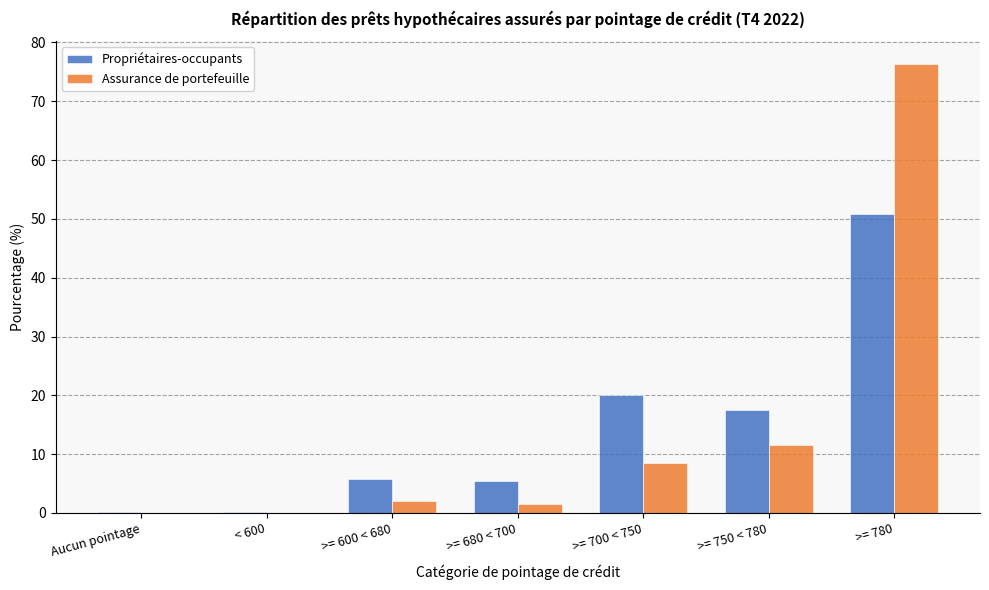

The Propriétaires-occupants series shows 0.2 at < 600. True or false?

True